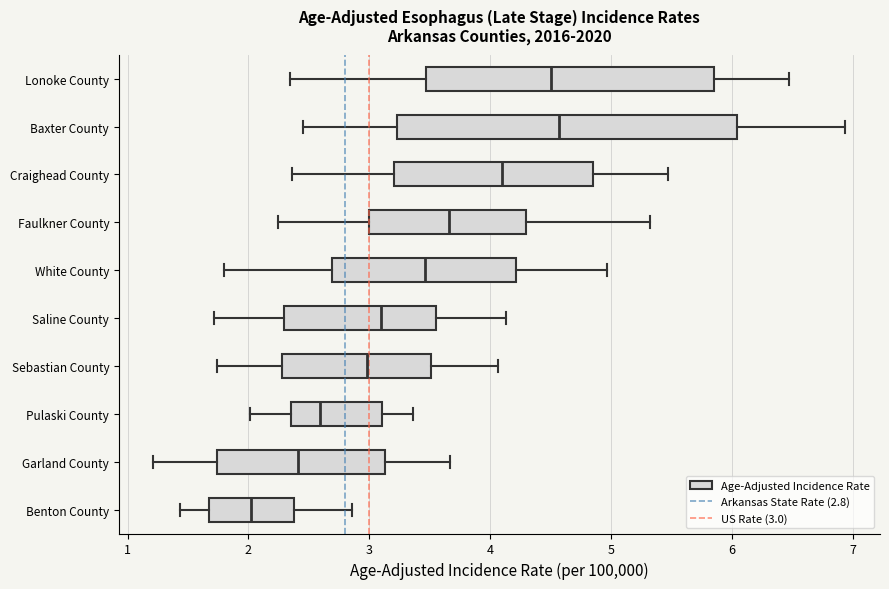

Which box's median line is the furthest to the left?

Benton County